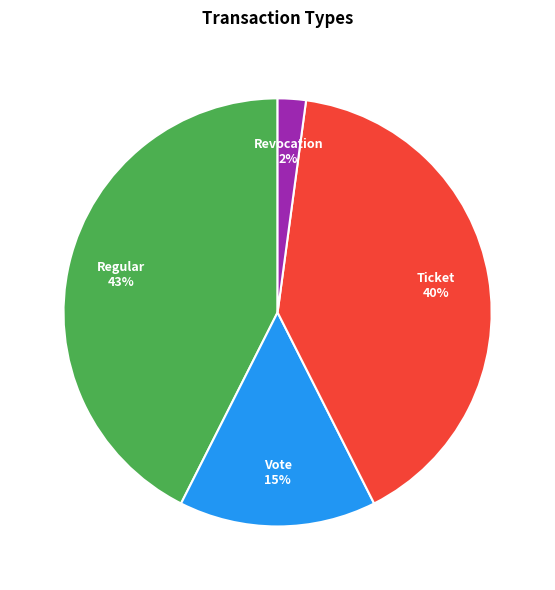

What is the ratio of the value at Revocation to the value at Ticket?

0.1